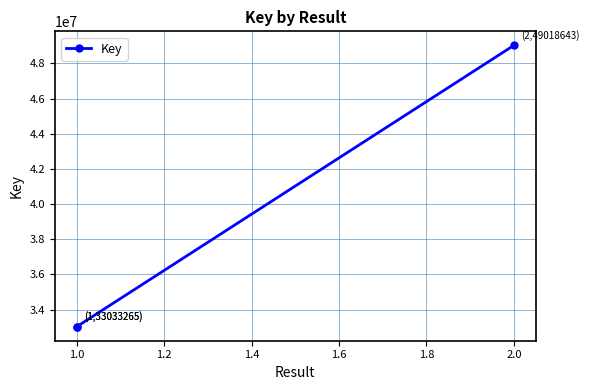

Does the chart have visible grid lines?

Yes